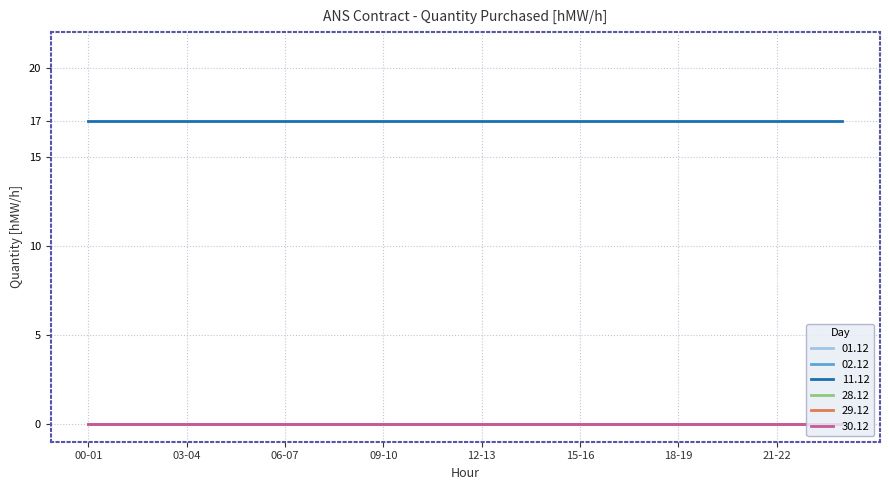

True or false: 29.12 and 11.12 intersect in this chart.

False